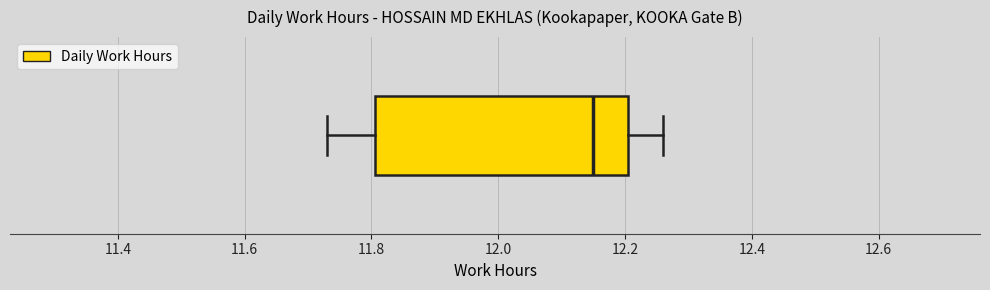

Transcribe this box plot: give where the median line is, the range the box spans, and where the two whiskers end, as read against the x-axis. The values are not printed on the chart, so give them approximately, as read against the axis.

median 12.16, box 11.80 to 12.20, whiskers 11.74 to 12.26